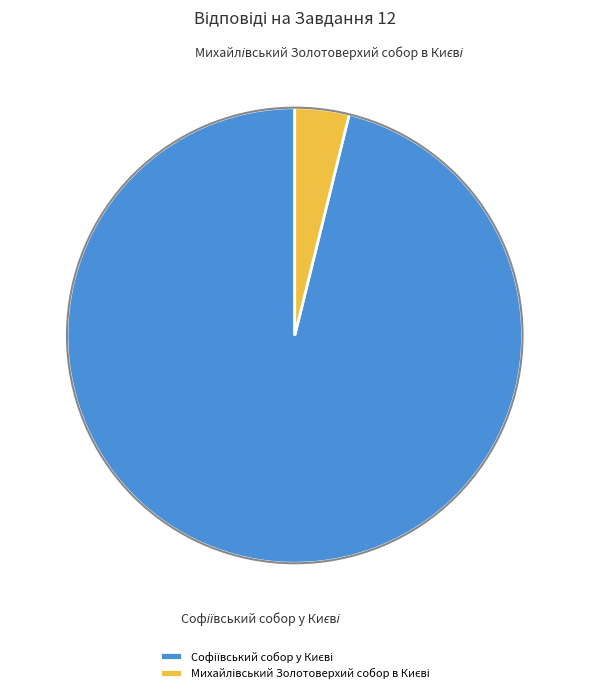

Does any single category account for the majority?

Yes